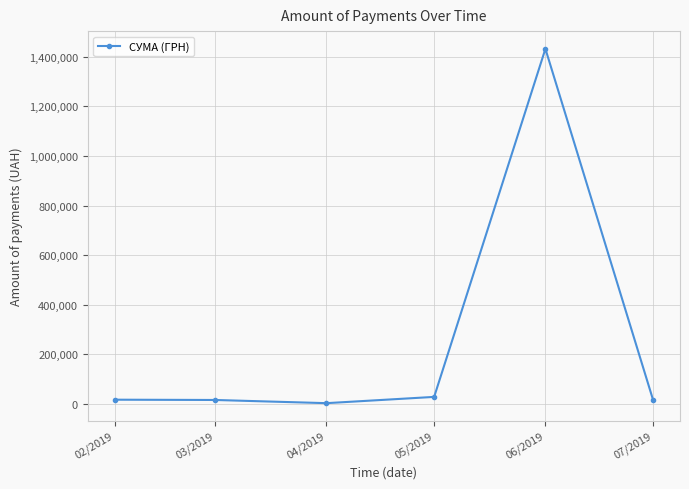

What is the label of the 1st point from the right?

07/2019